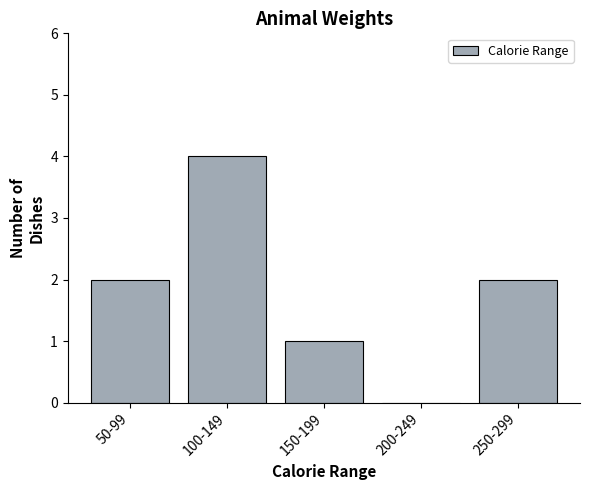

Reading left to right, extract all data points from this chart.

50-99=2	100-149=4	150-199=1	200-249=0	250-299=2